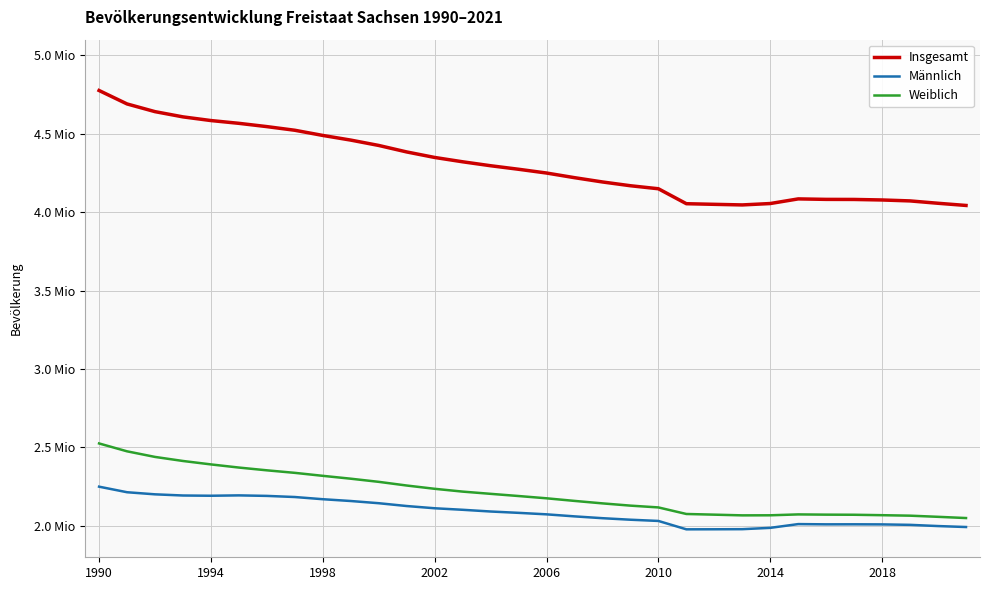

What is the minimum value for Männlich?

1978178